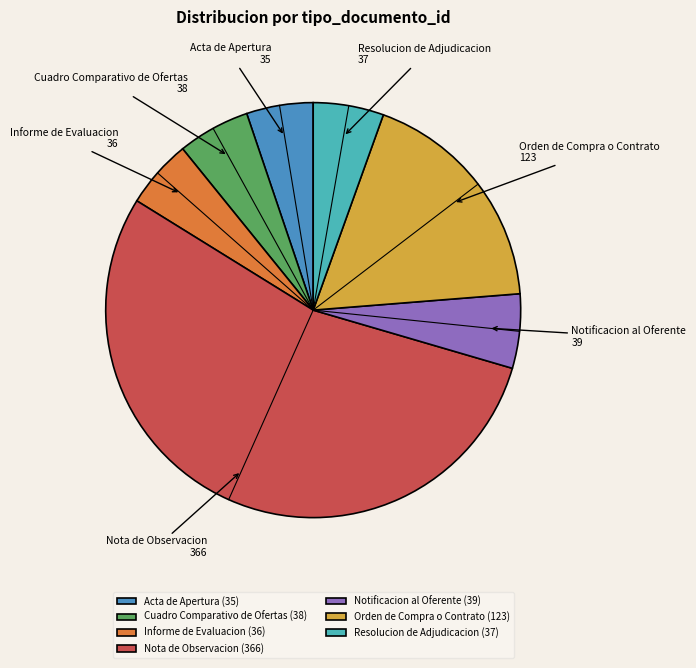

What is the ratio of the value at Nota de Observacion to the value at Cuadro Comparativo de Ofertas?

9.6